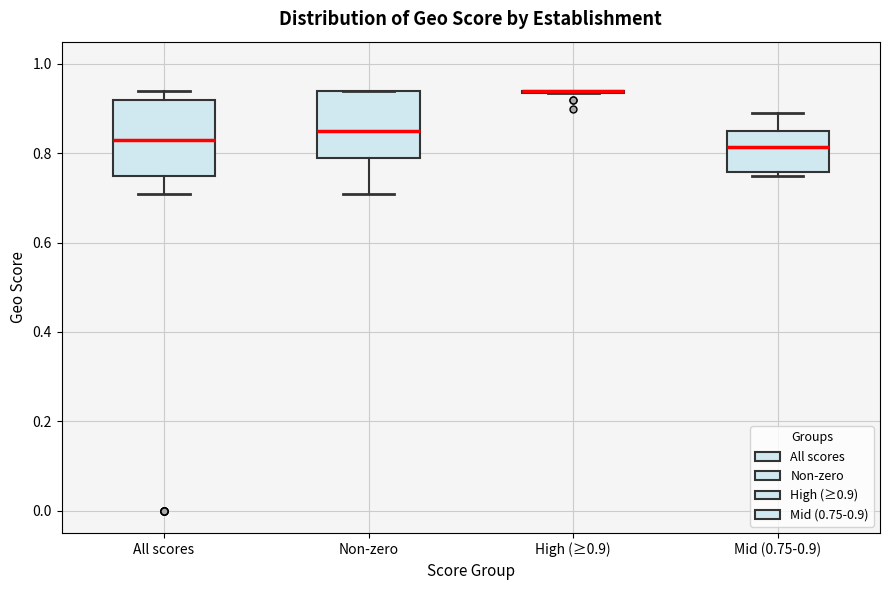

Where does the median line of the box for All scores sit on the y-axis? The values are not printed on the chart, so give them approximately, as read against the axis.

0.84